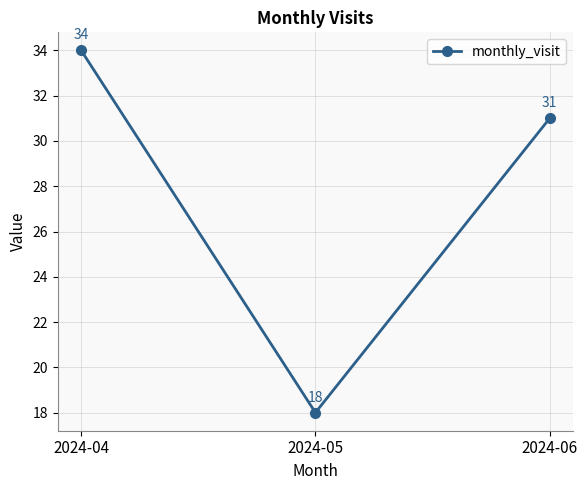

True or false: the data shows 10 at 2024-06.

False